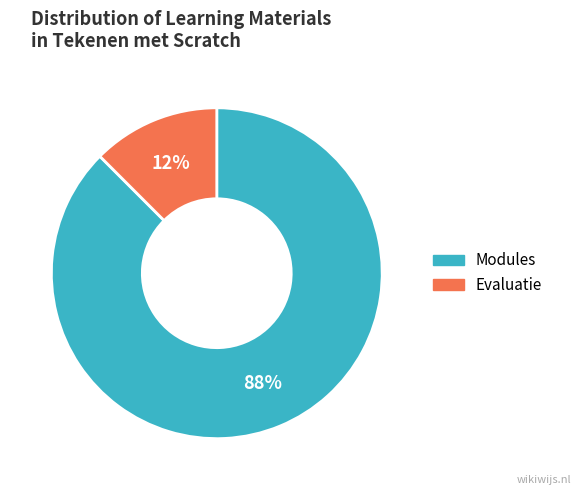

Between Modules and Evaluatie, which is larger?

Modules